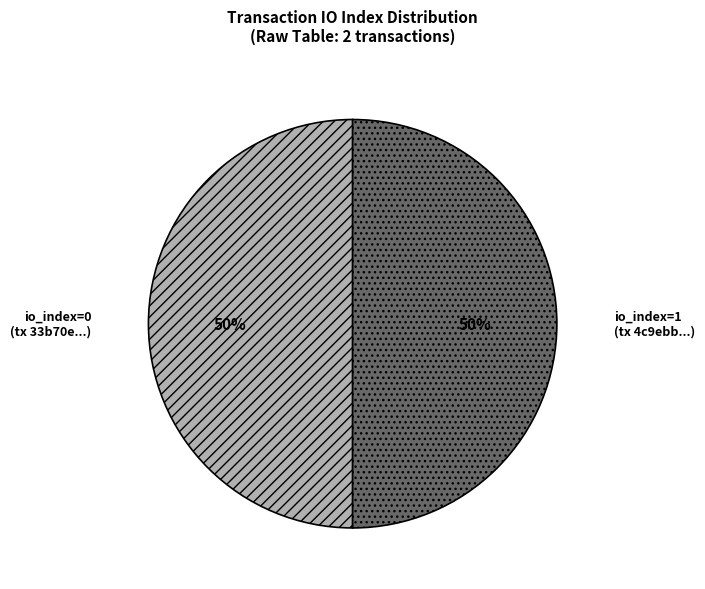

Combined, do io_index=1 (tx 4c9ebb...) and io_index=0 (tx 33b70e...) account for over 50%?

Yes